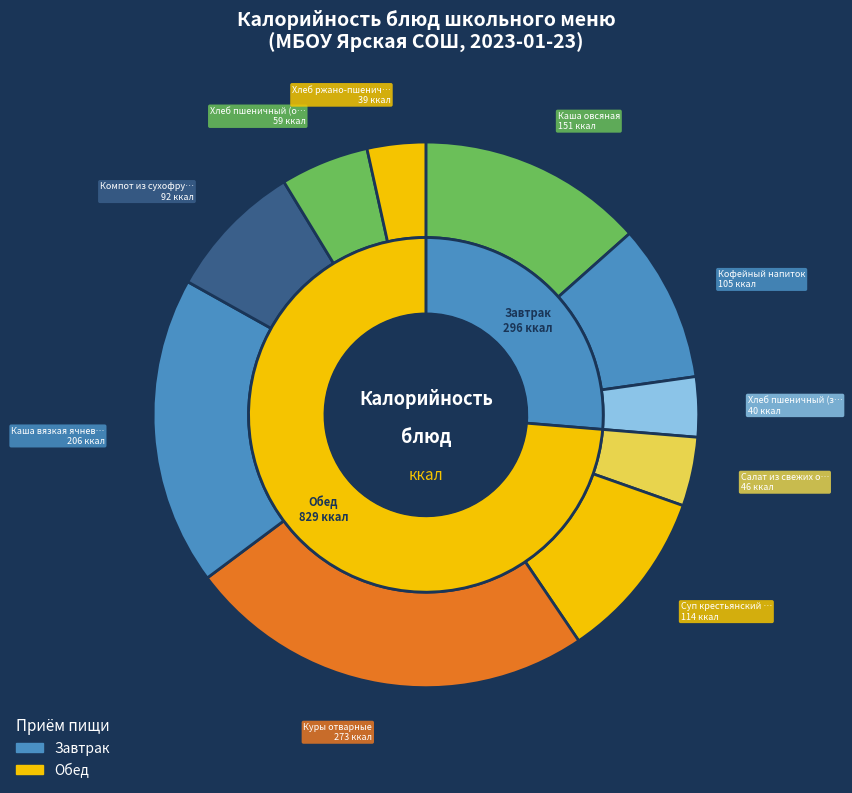

To the nearest percent, what percentage of the pie is Хлеб ржано-пшеничный?

3%